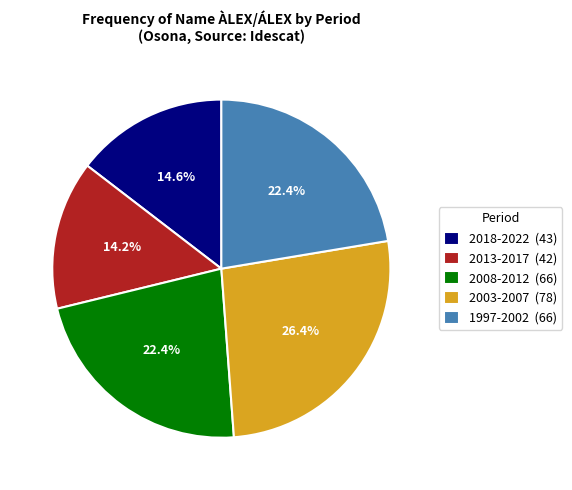

Is there any slice that represents more than half of the pie?

No